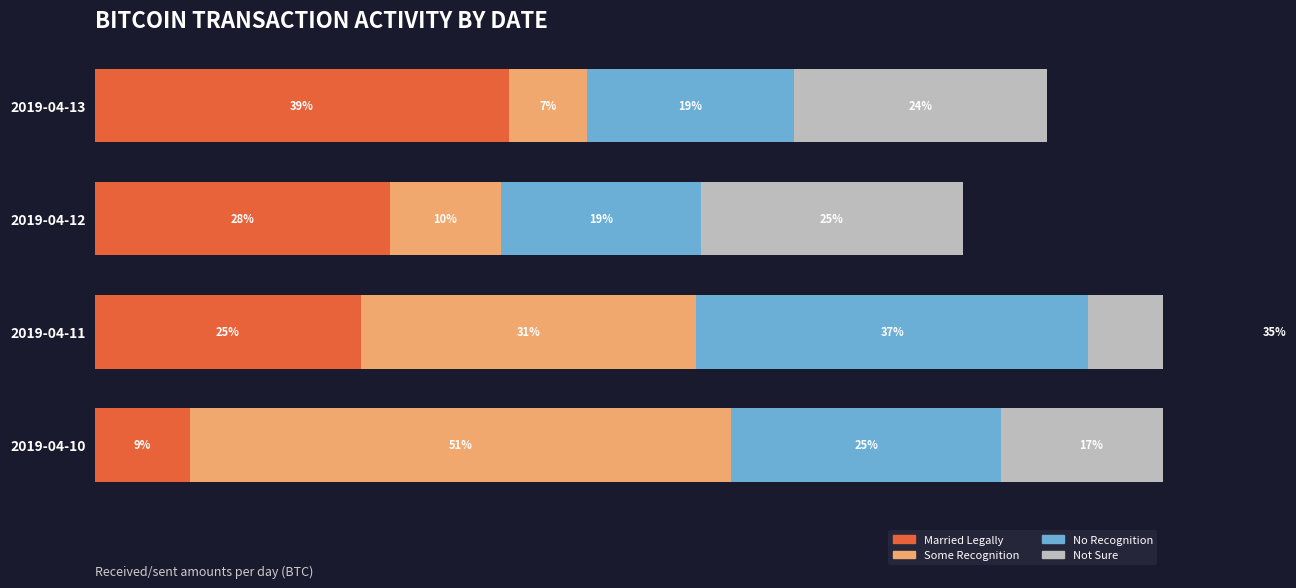

Where does the Not Sure series first go above 24?

2019-04-12